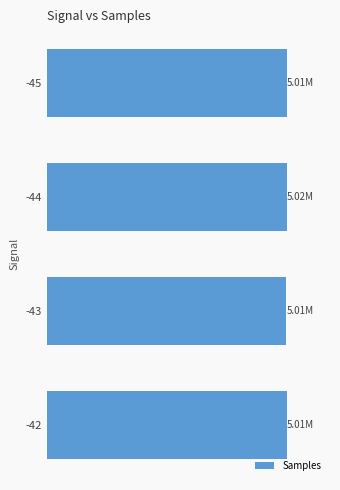

What is the maximum value shown in the chart?

5.0